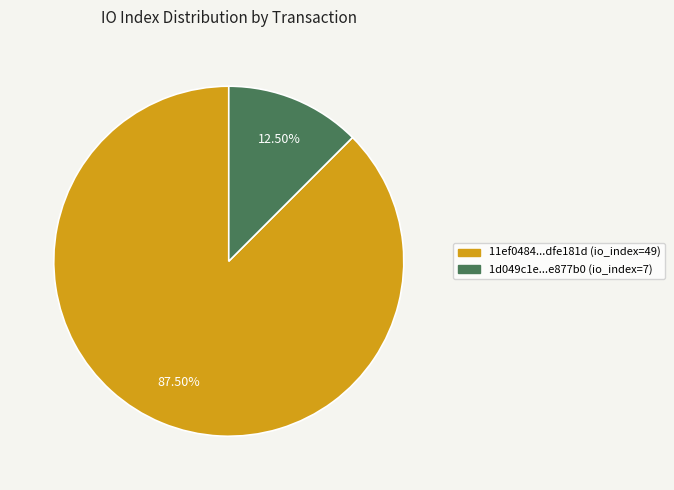

Is there any slice that represents more than half of the pie?

Yes